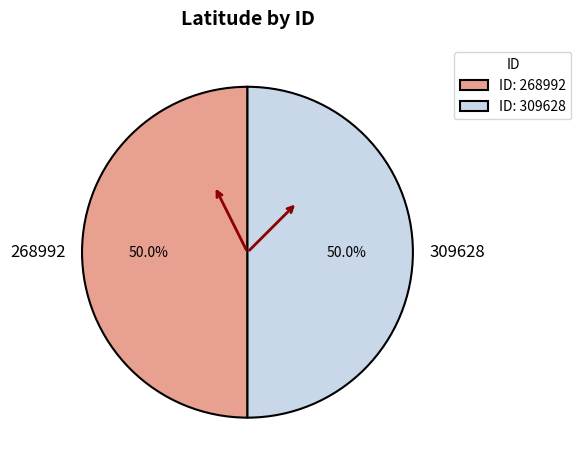

The 309628 slice represents 59% of the pie. True or false?

False